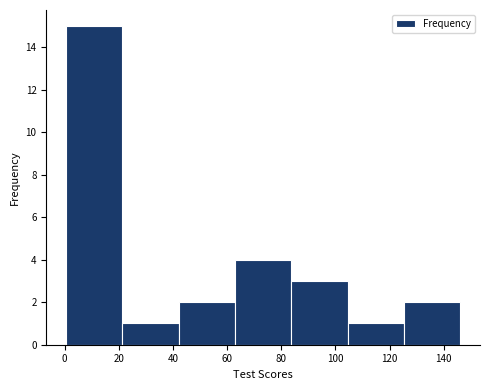

How tall is the bar that spans 104 to 126 on the x-axis? Neither the bar edges nor the heights are printed on the chart, so give them approximately, as read against the axes.

1